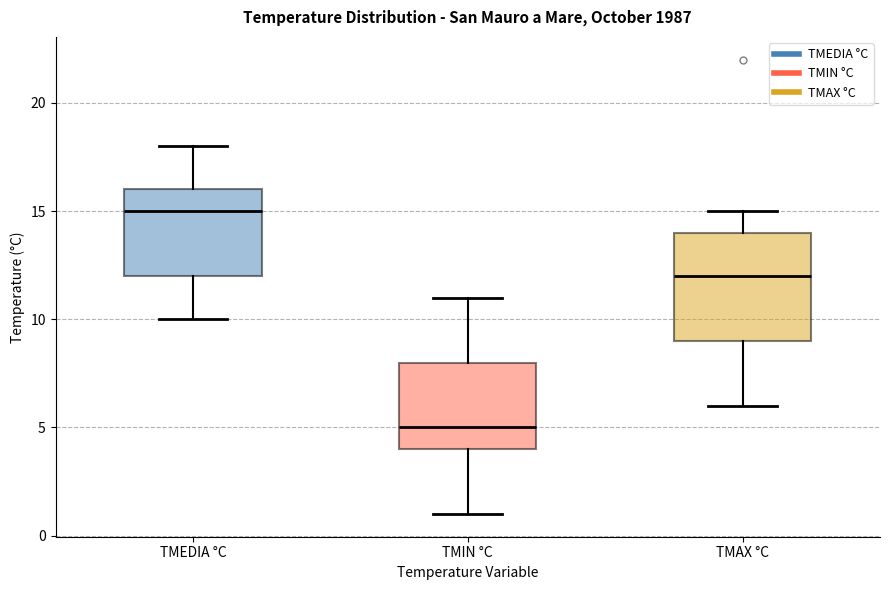

Reading left to right, read every box against the y-axis: the position of its median line, the range the box covers, and the ends of its whiskers. The values are not printed on the chart, so give them approximately, as read against the axis.

TMEDIA °C: median 15, box 12 to 16, whiskers 10 to 18
TMIN °C: median 5, box 4 to 8, whiskers 1 to 11
TMAX °C: median 12, box 9 to 14, whiskers 6 to 15